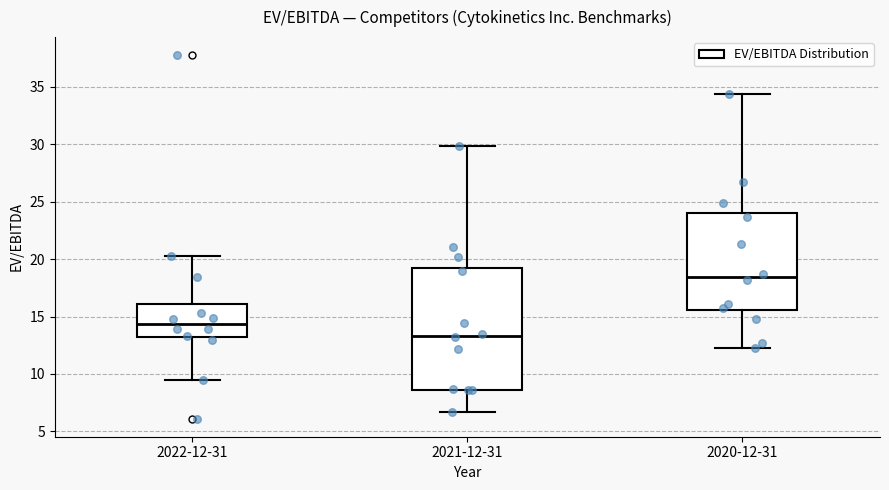

Reading left to right, transcribe this box plot: for each box, give where its median line is, the range the box spans, and where its two whiskers end, as read against the y-axis. The values are not printed on the chart, so give them approximately, as read against the axis.

2022-12-31: median 14.5, box 13.0 to 16.0, whiskers 9.5 to 20.5
2021-12-31: median 13.5, box 8.5 to 19.0, whiskers 6.5 to 30.0
2020-12-31: median 18.5, box 15.5 to 24.0, whiskers 12.0 to 34.5